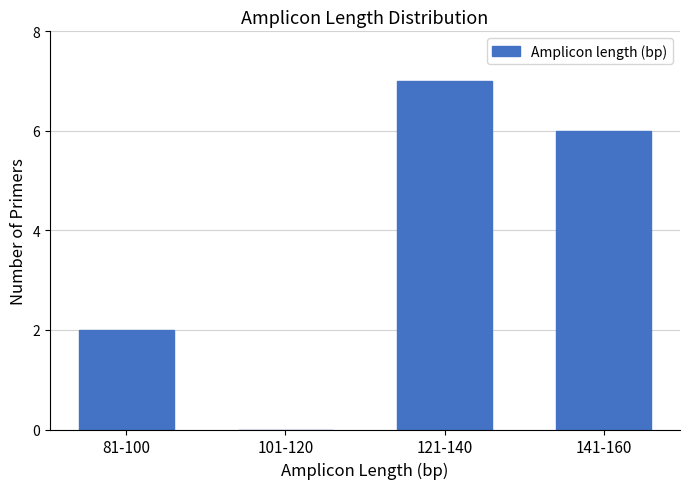

Reading left to right, list all the values displayed in this chart.

81-100=2	101-120=0	121-140=7	141-160=6